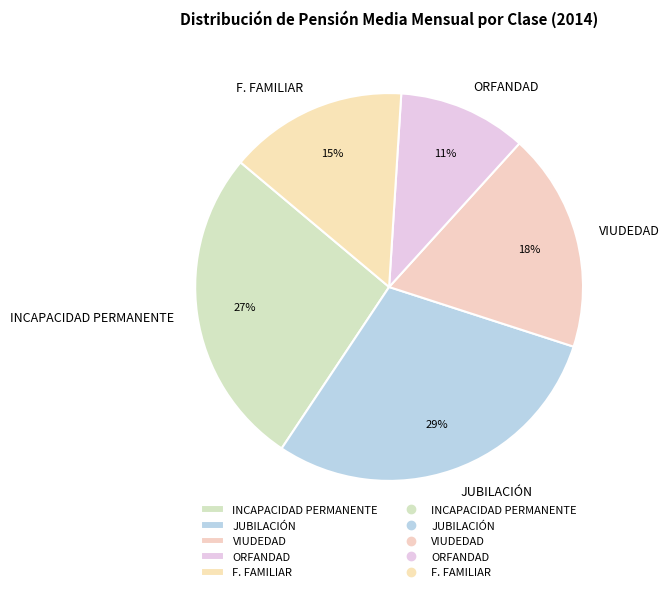

How many segments does this pie chart have?

5